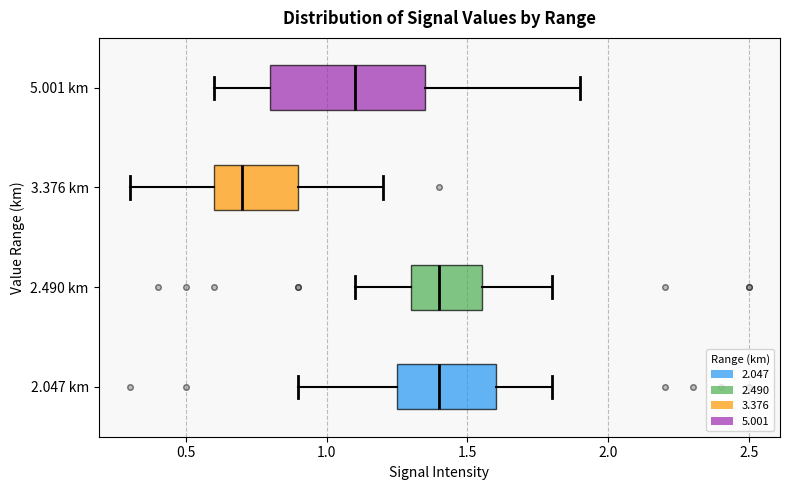

Reading bottom to top, read every box against the x-axis: the position of its median line, the range the box covers, and the ends of its whiskers. The values are not printed on the chart, so give them approximately, as read against the axis.

2.047 km: median 1.40, box 1.25 to 1.60, whiskers 0.90 to 1.80
2.490 km: median 1.40, box 1.30 to 1.55, whiskers 1.10 to 1.80
3.376 km: median 0.70, box 0.60 to 0.90, whiskers 0.30 to 1.20
5.001 km: median 1.10, box 0.80 to 1.35, whiskers 0.60 to 1.90